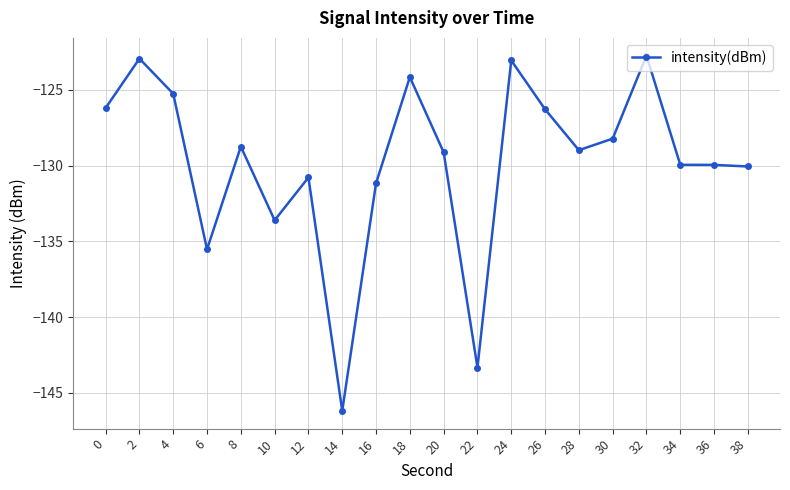

What is the change in value from 10 to 34?

+3.7